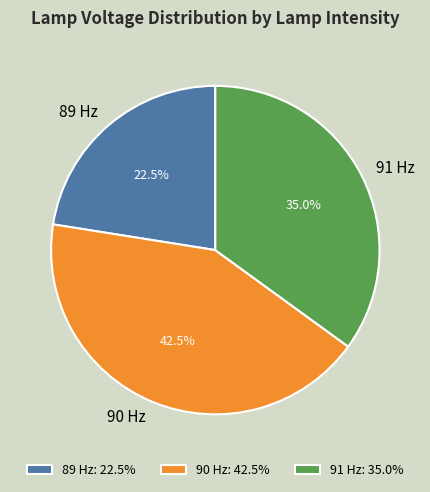

What is the ratio of the value at 90 Hz to the value at 89 Hz?

1.9